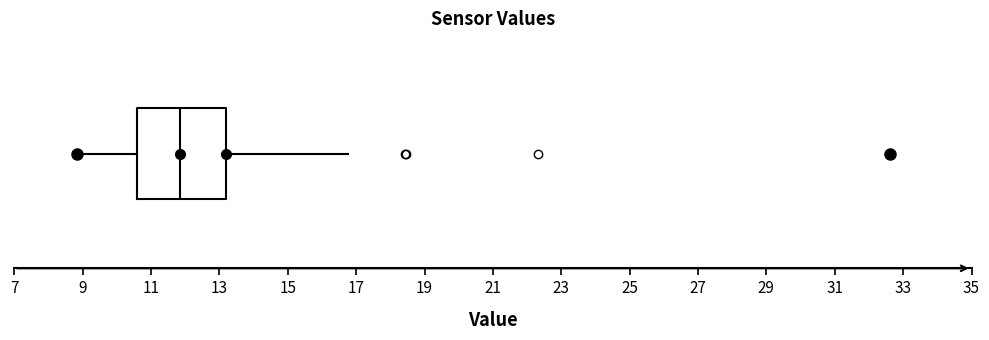

Read this box plot against the x-axis: the position of the median line, the range covered by the box, and the ends of both whiskers. The values are not printed on the chart, so give them approximately, as read against the axis.

median 11.8, box 10.6 to 13.2, whiskers 8.8 to 16.8